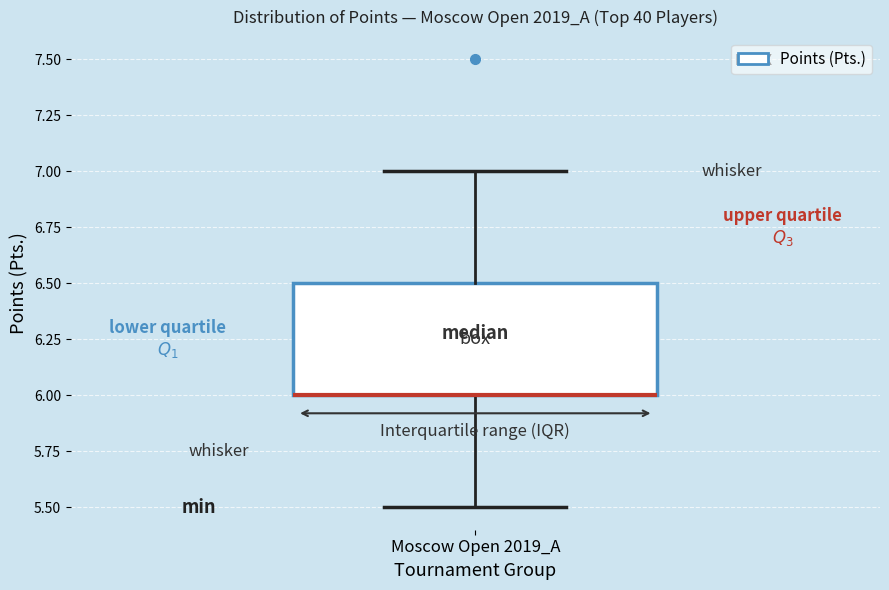

Read this box plot against the y-axis: the position of the median line, the range covered by the box, and the ends of both whiskers. The values are not printed on the chart, so give them approximately, as read against the axis.

median 6.0 (drawn on the box's lower edge), box 6.0 to 6.5, whiskers 5.5 to 7.0